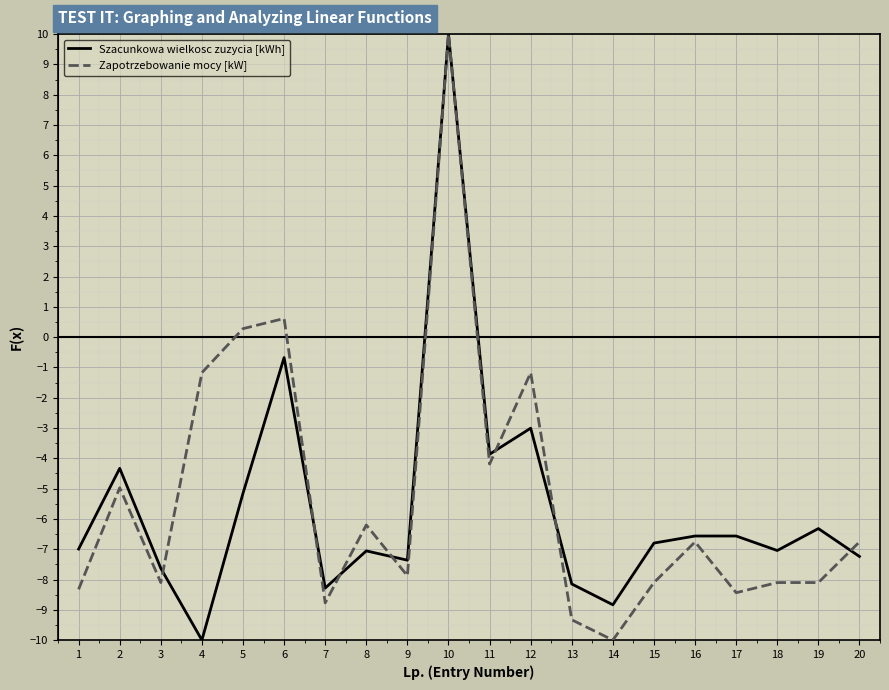

What is the sum of all Szacunkowa wielkosc zuzycia [kWh] values?

-111.9